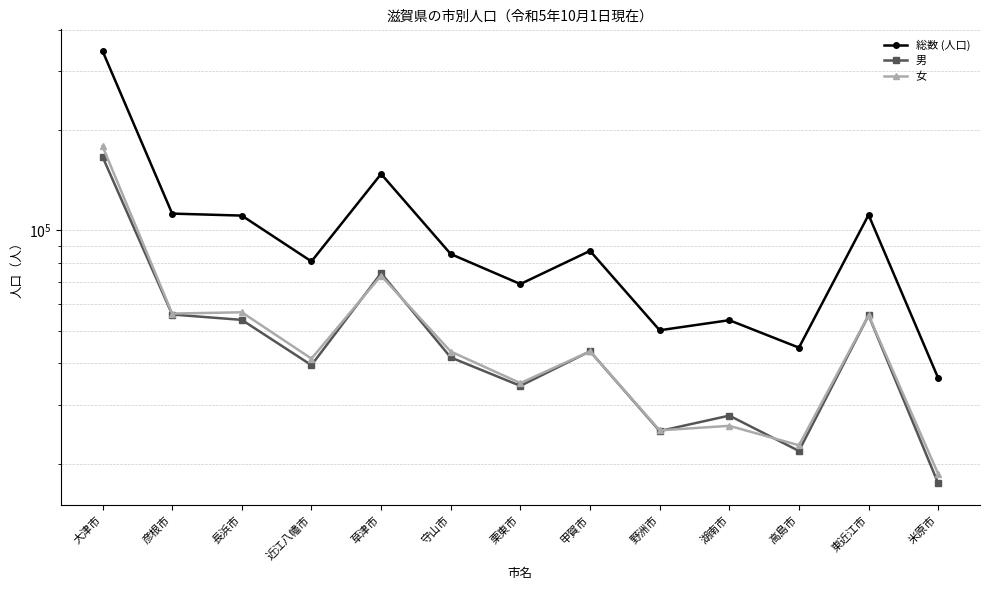

Reading right to left, extract all data points from this chart.

総数 (人口): 36072	111315	44528	53818	50205	86837	69070	84963	147651	80740	110767	112310	345050
男: 17449	55639	21828	27857	25045	43431	34204	41614	74458	39459	53931	55974	166270
女: 18623	55676	22700	25961	25160	43406	34866	43349	73193	41281	56836	56336	178780